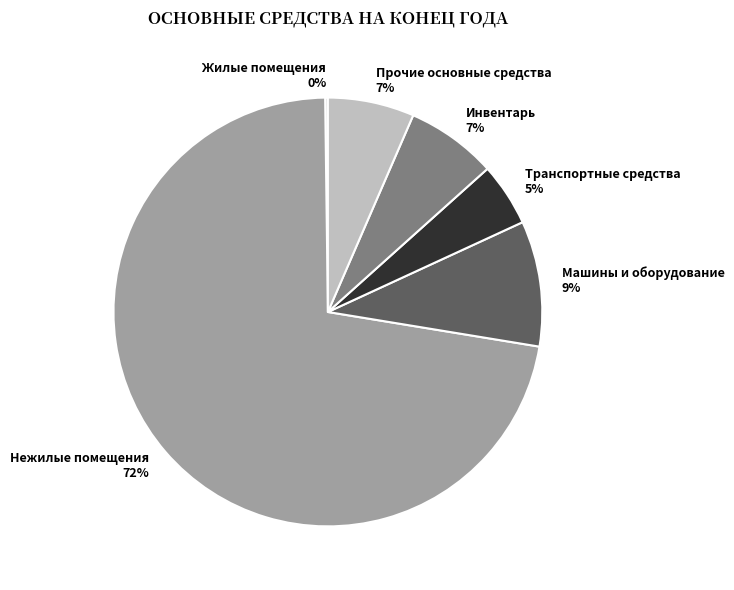

Is it true that Инвентарь is 7% of the pie?

True